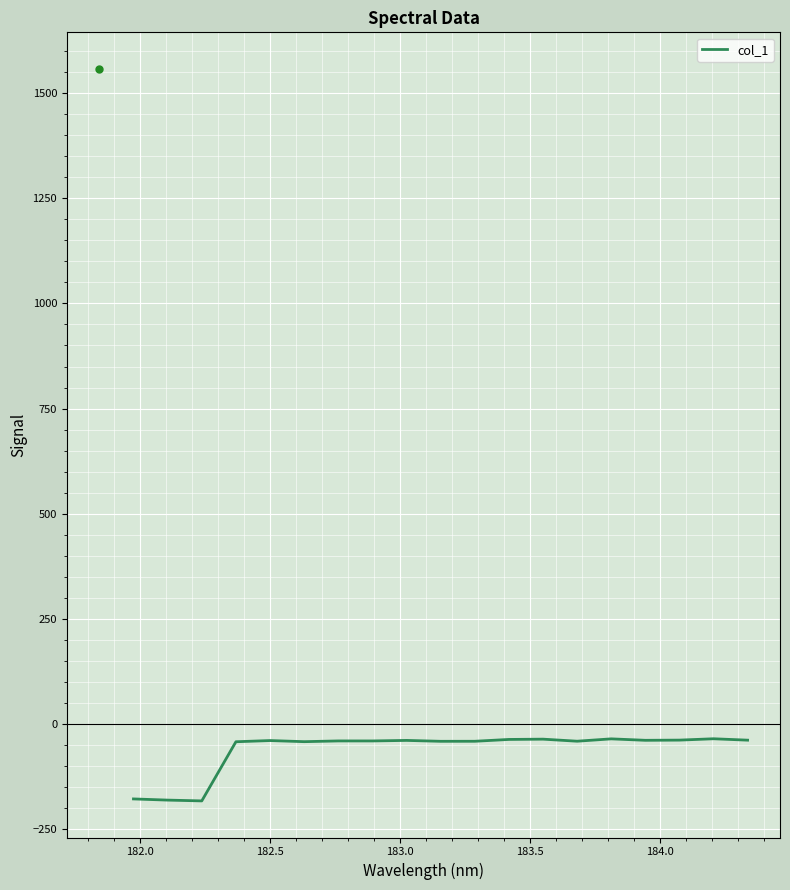

What is the smallest value displayed?

-184.0